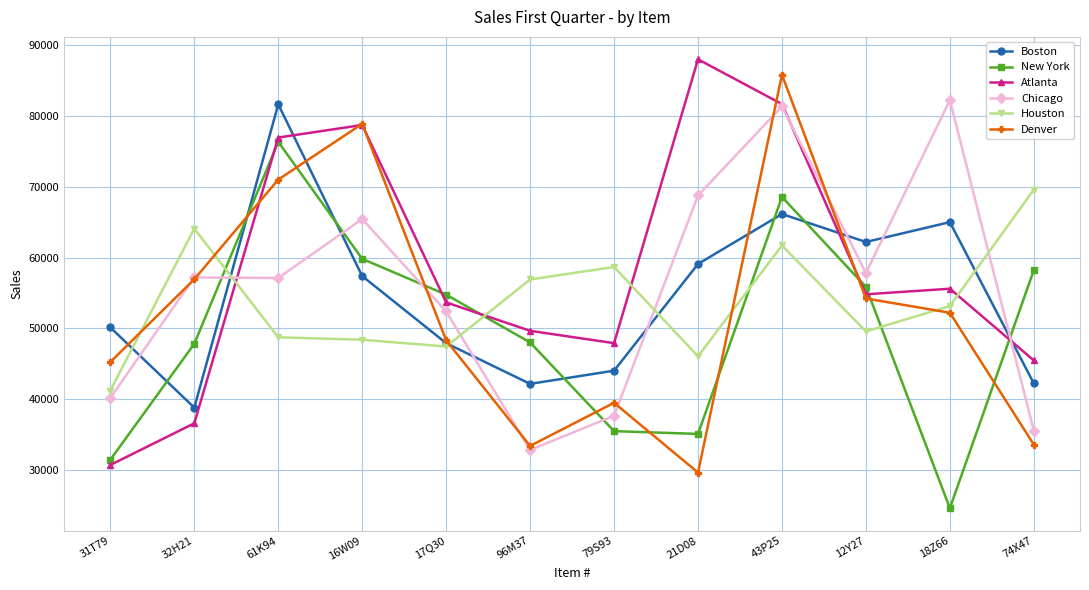

How many distinct data groups are displayed?

6